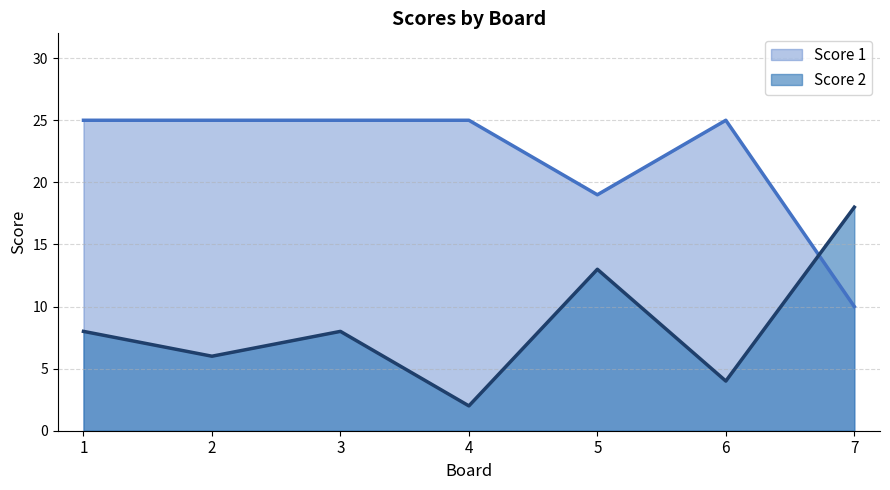

Is the value of Score 2 at 6 greater than the value of Score 1 at 4?

No